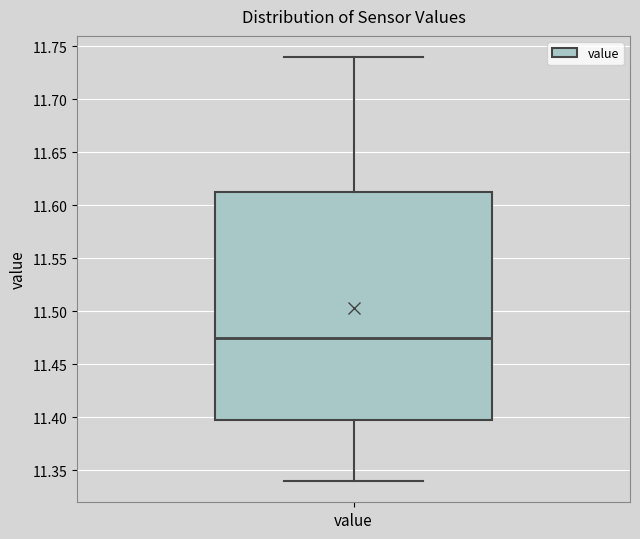

Read this box plot against the y-axis: the position of the median line, the range covered by the box, and the ends of both whiskers. The values are not printed on the chart, so give them approximately, as read against the axis.

median 11.475, box 11.400 to 11.615, whiskers 11.340 to 11.740